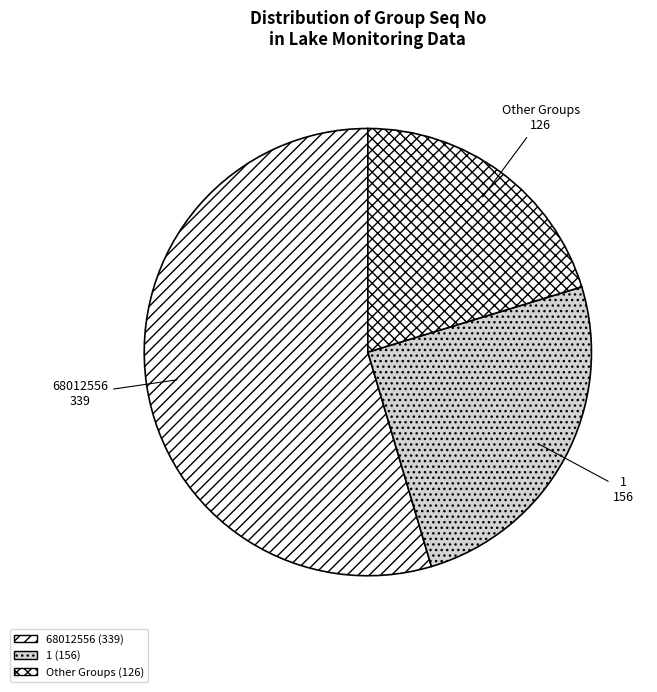

Do 68012556 and Other Groups together represent more than half of the pie?

Yes